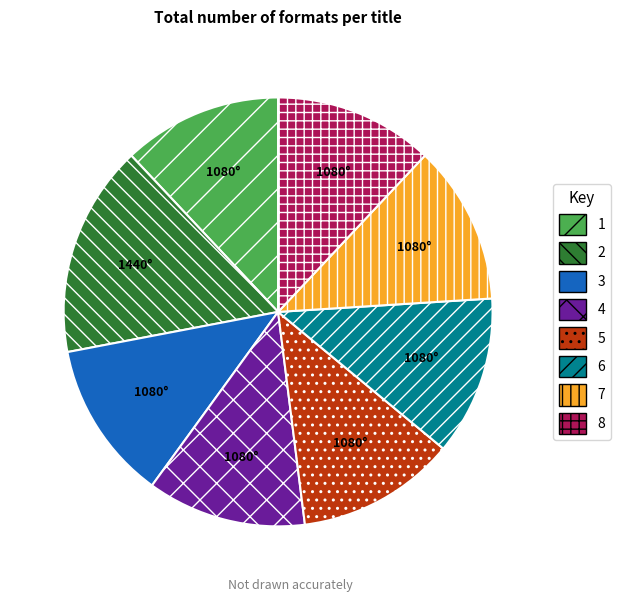

Is there any slice that represents more than half of the pie?

No